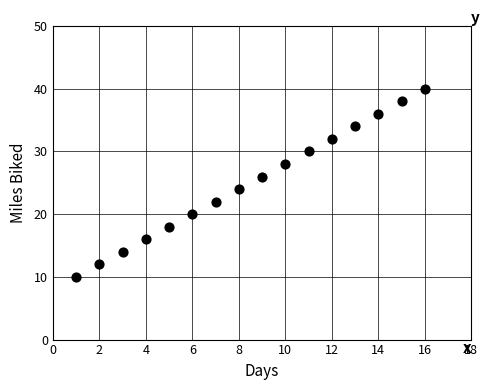

What is the range of Y values (max minus min)?

30